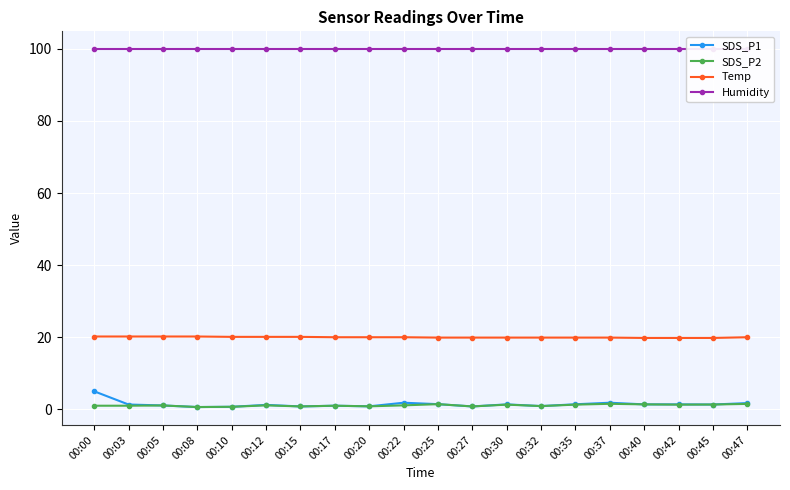

What is the value of the SDS_P1 point at the 19th from the left?

1.3